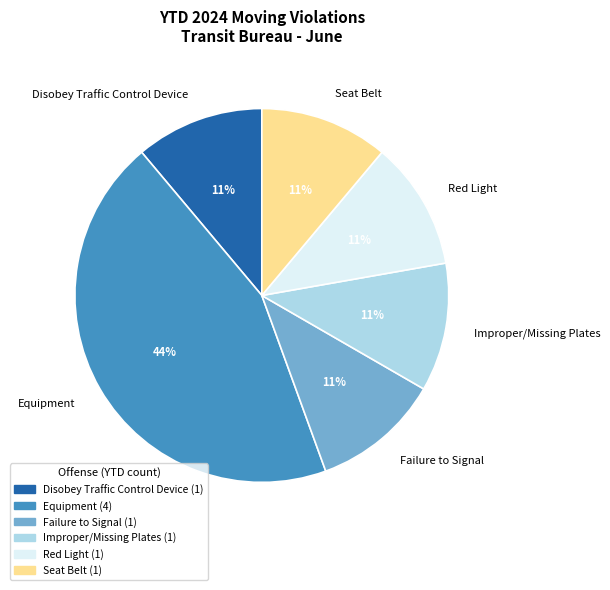

How many slices are in this pie chart?

6